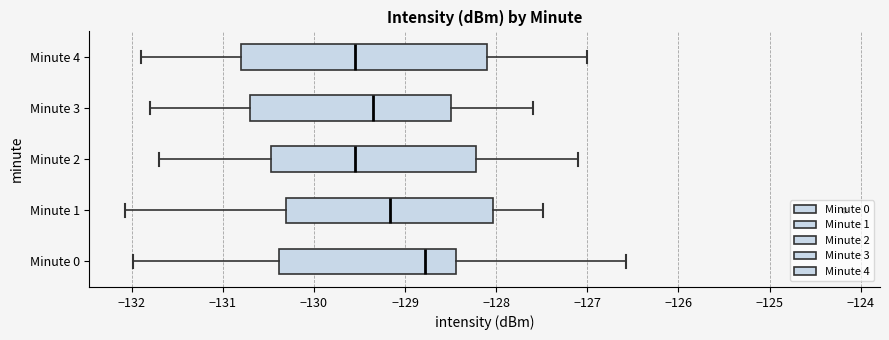

Comparing the boxes themselves (not the whiskers), which one is the widest?

Minute 4